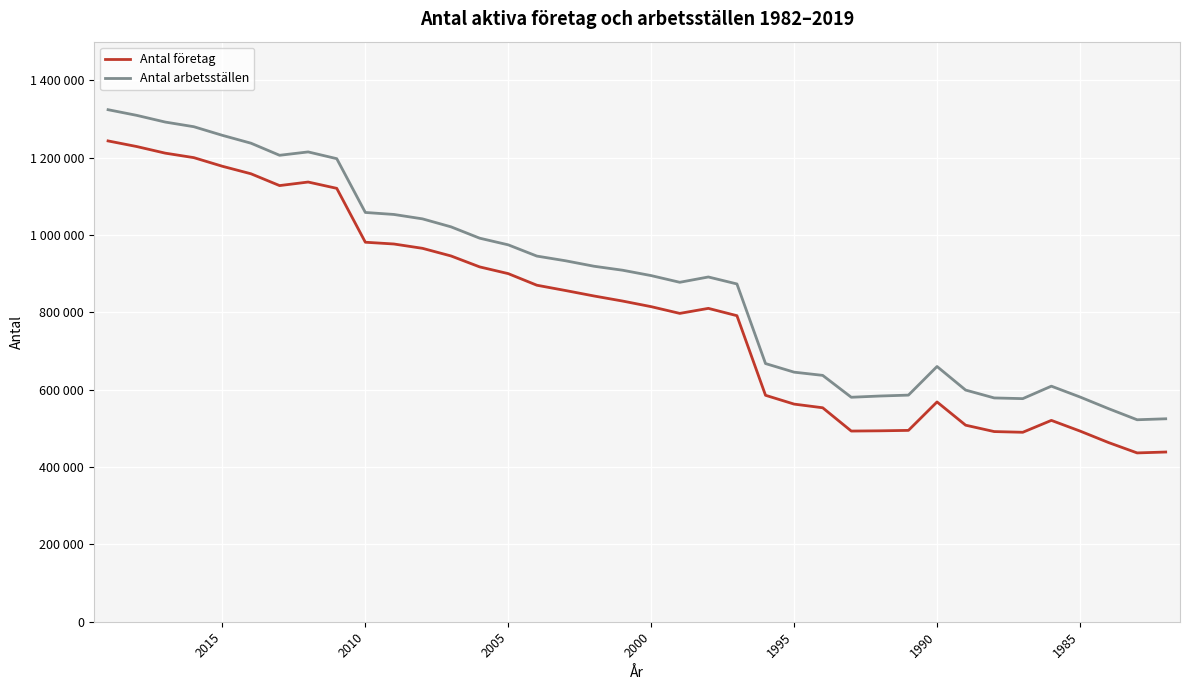

True or false: Antal arbetsställen has more than 1 interior local peaks.

True